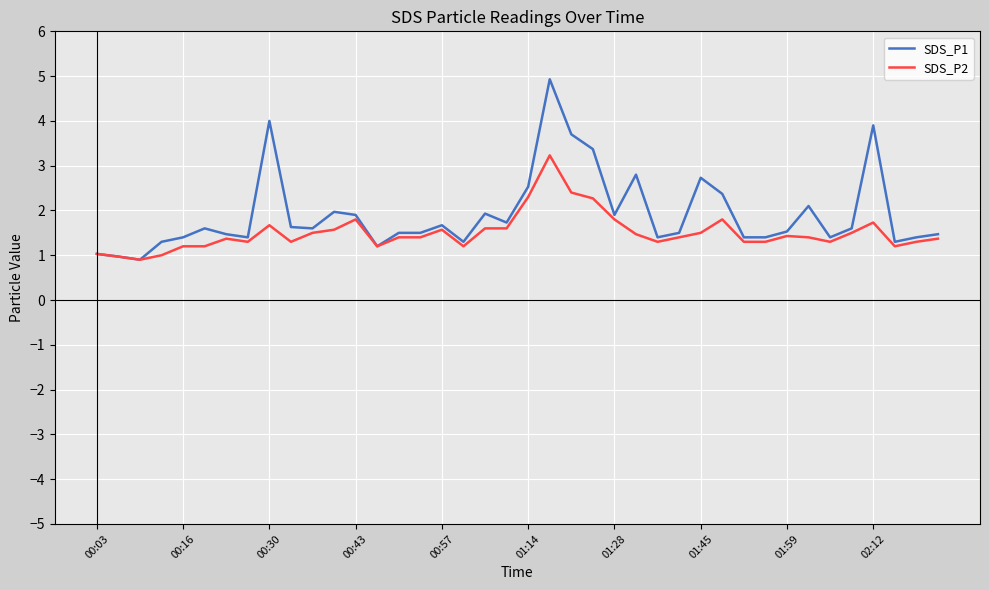

Which series has the widest spread of values?

SDS_P1